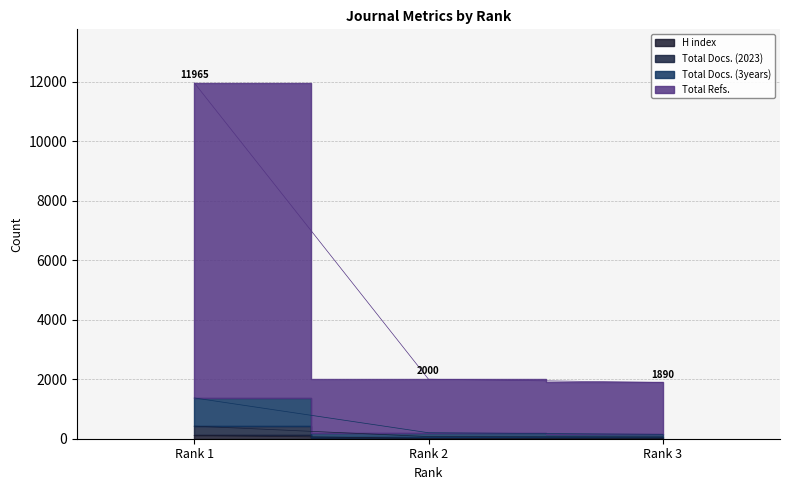

What is the maximum value shown in the chart?

11965